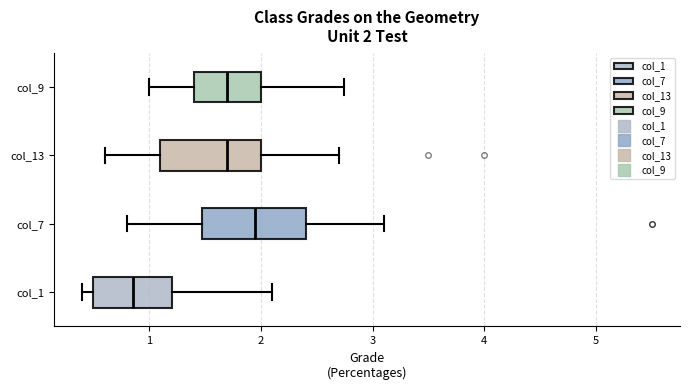

Which box's median line is the furthest to the right?

col_7